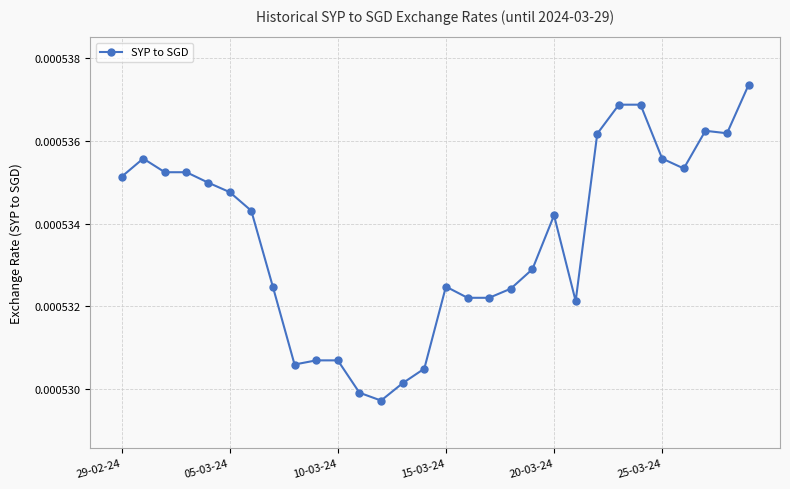

True or false: there are more than 0 points higher than both neighbors.

True